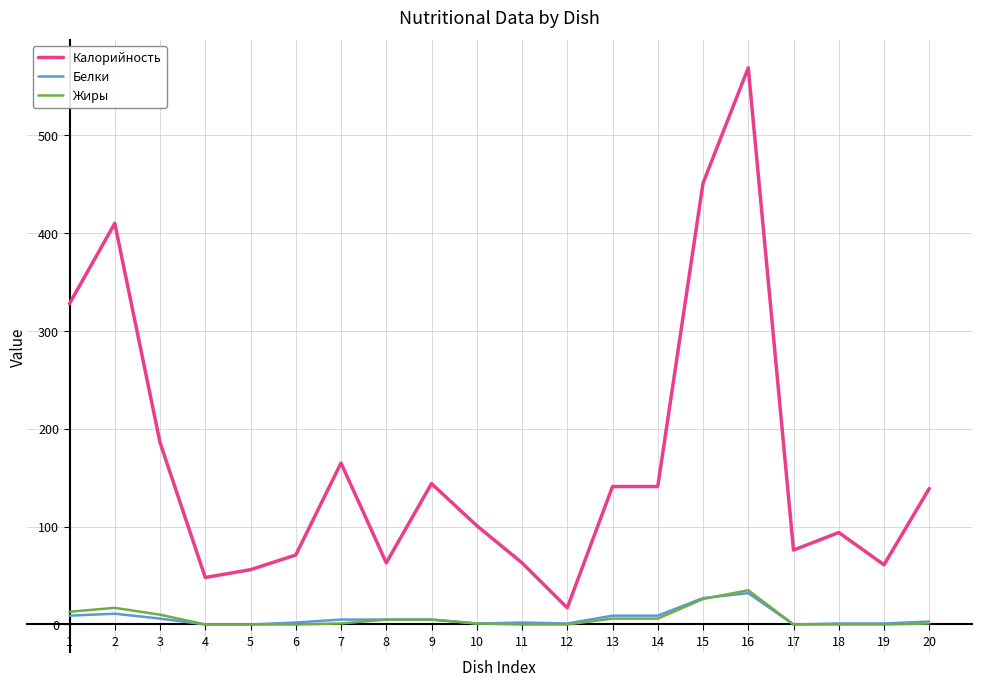

Where is Калорийность nearest to the value 293?

1